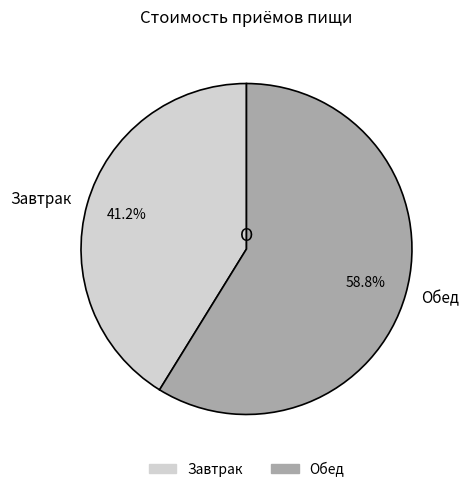

What is the total percentage of Завтрак and Обед?

100.0%